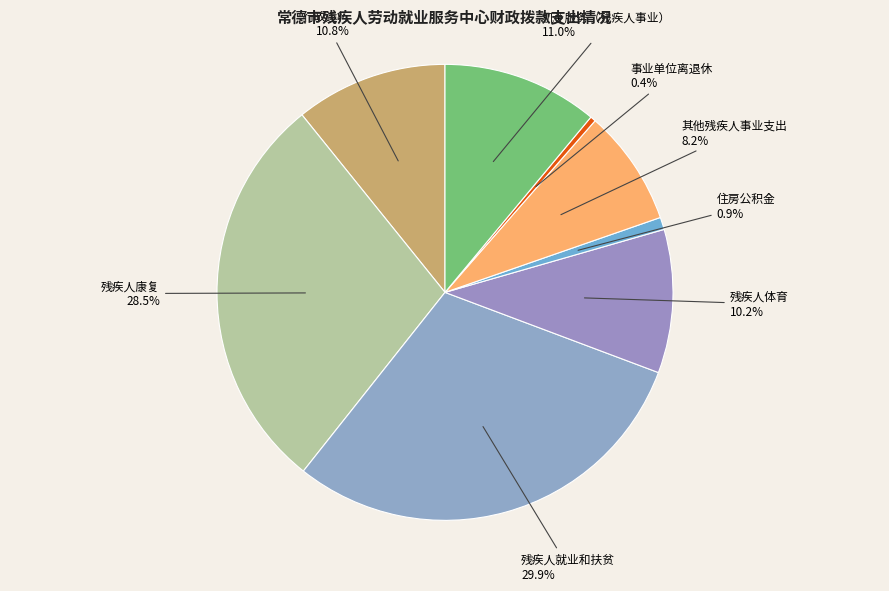

What is the largest slice in the pie chart?

残疾人就业和扶贫